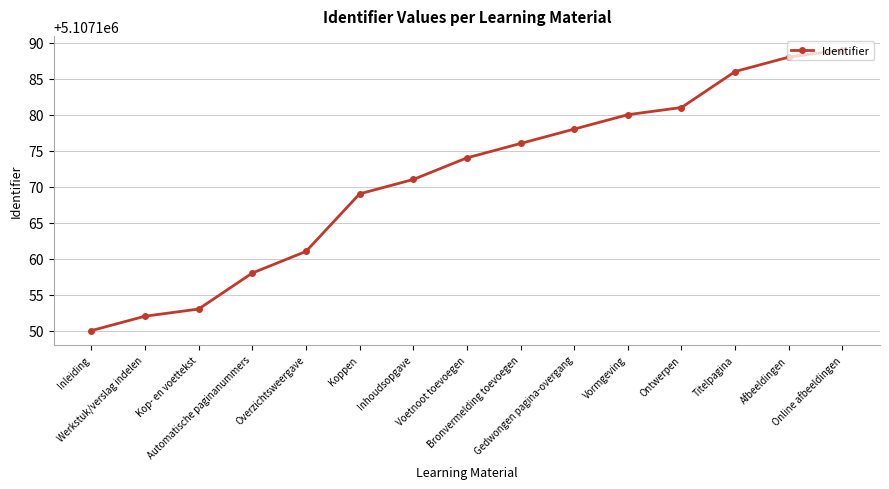

Rank the categories by value from lowest to highest.

Inleiding, Werkstuk/verslag indelen, Kop- en voettekst, Automatische paginanummers, Overzichtsweergave, Koppen, Inhoudsopgave, Voetnoot toevoegen, Bronvermelding toevoegen, Gedwongen pagina-overgang, Vormgeving, Ontwerpen, Titelpagina, Afbeeldingen, Online afbeeldingen